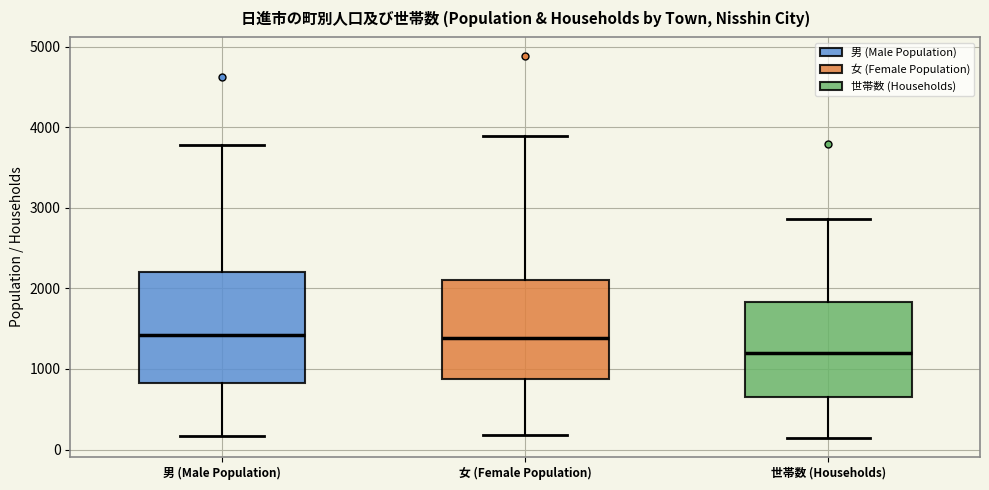

Where does the median line of the box for 世帯数 (Households) sit on the y-axis? The values are not printed on the chart, so give them approximately, as read against the axis.

1200